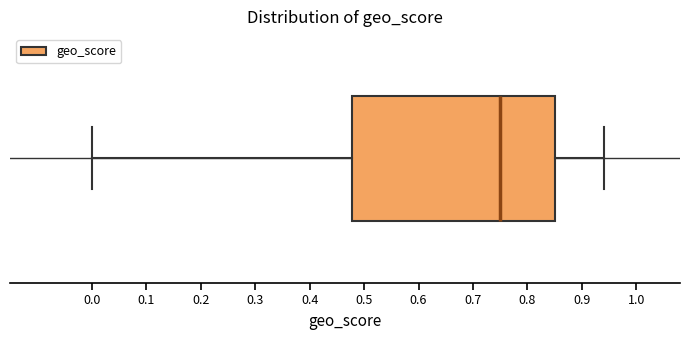

Transcribe this box plot: give where the median line is, the range the box spans, and where the two whiskers end, as read against the x-axis. The values are not printed on the chart, so give them approximately, as read against the axis.

median 0.75, box 0.48 to 0.85, whiskers 0.00 to 0.94